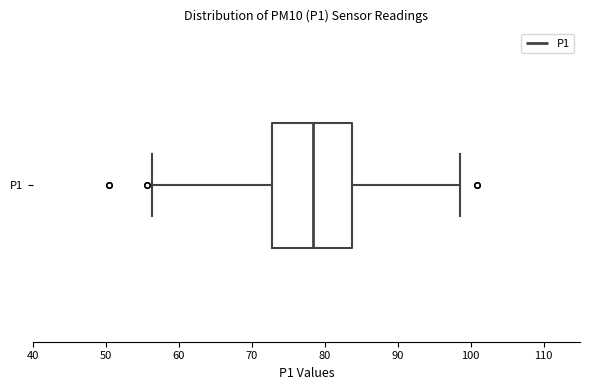

Read this box plot against the x-axis: the position of the median line, the range covered by the box, and the ends of both whiskers. The values are not printed on the chart, so give them approximately, as read against the axis.

median 78, box 73 to 84, whiskers 56 to 99